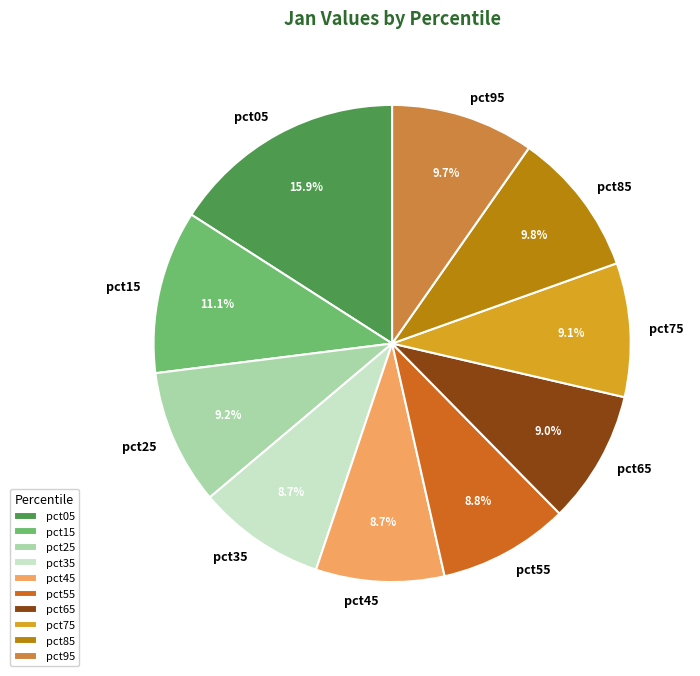

Is the sum of pct55 and pct65 greater than half?

No